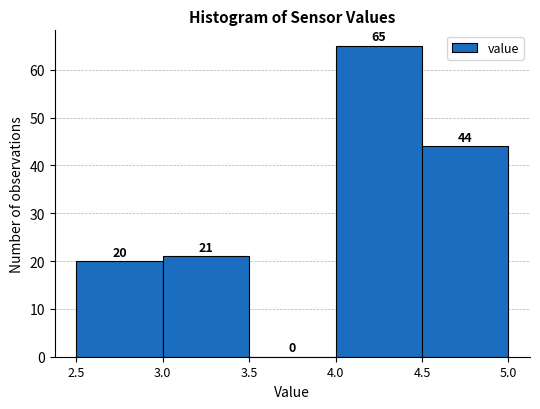

Reading left to right, transcribe this chart: for each bar, give the range it covers on the x-axis and its height.

2.5 to 3.0: 20
3.0 to 3.5: 21
3.5 to 4.0: 0
4.0 to 4.5: 65
4.5 to 5.0: 44